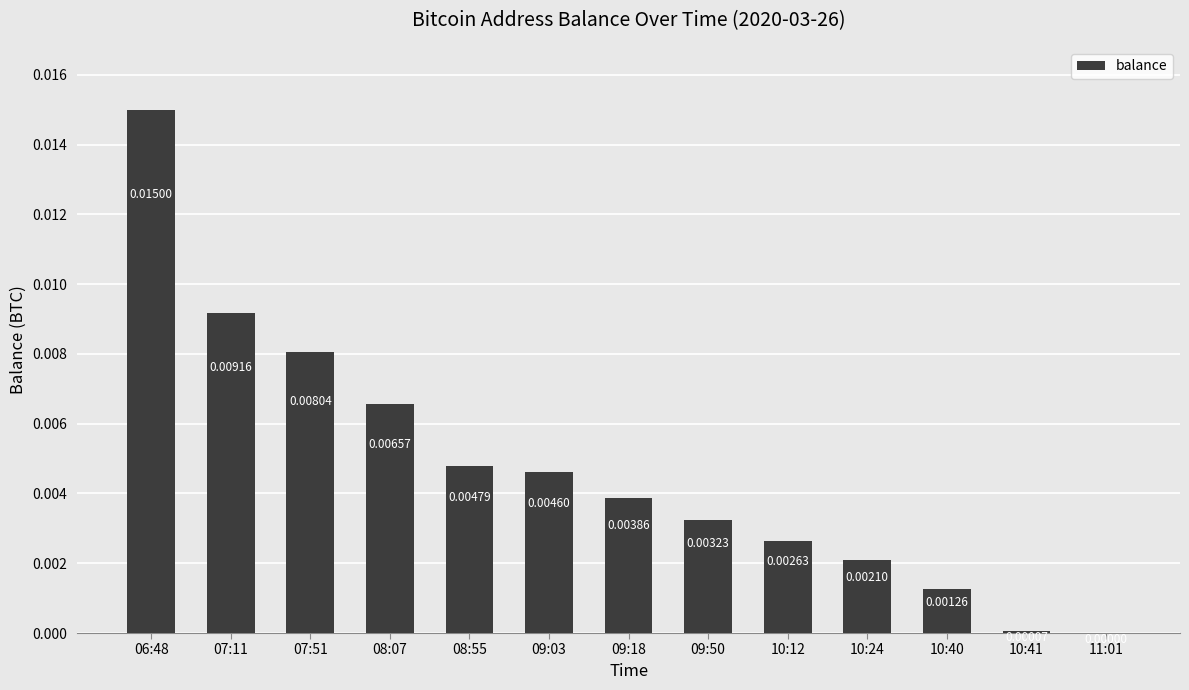

Which has a higher value, 07:11 or 10:41?

07:11